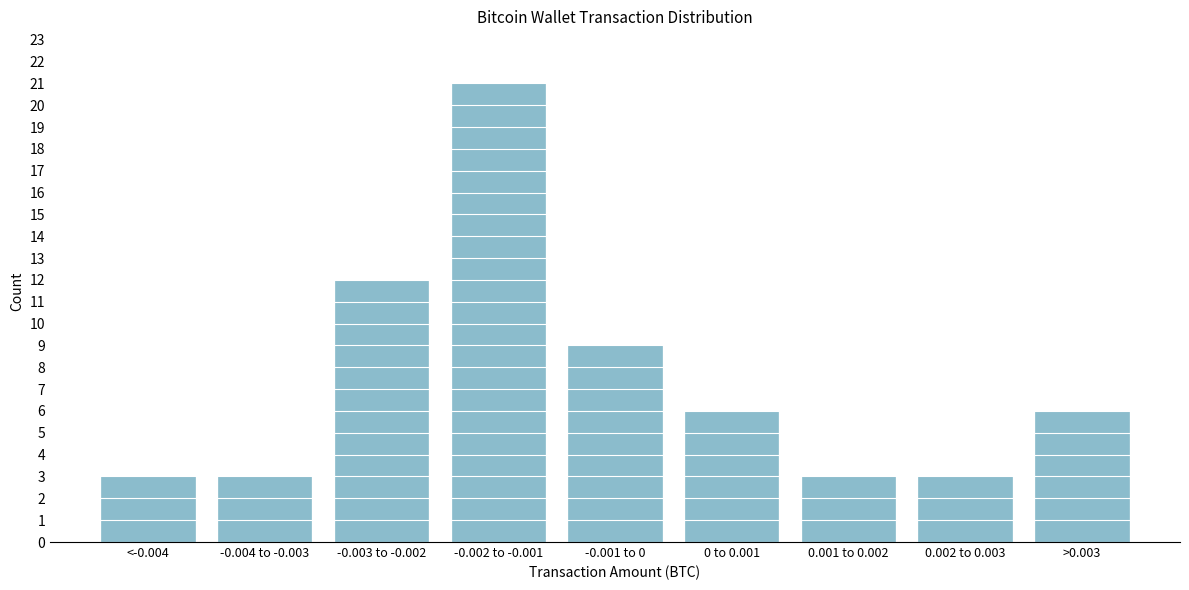

Reading right to left, what are all the values shown in this chart?

6	3	3	6	9	21	12	3	3